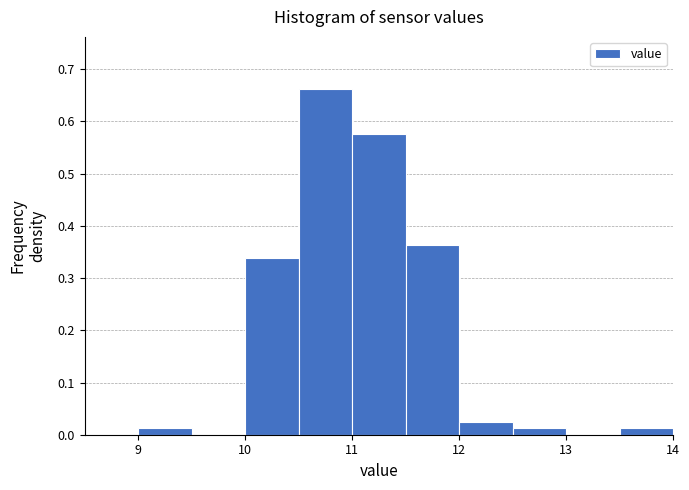

How tall is the bar that spans 9.0 to 9.5 on the x-axis? The values are not printed on the chart, so give them approximately, as read against the axis.

0.01